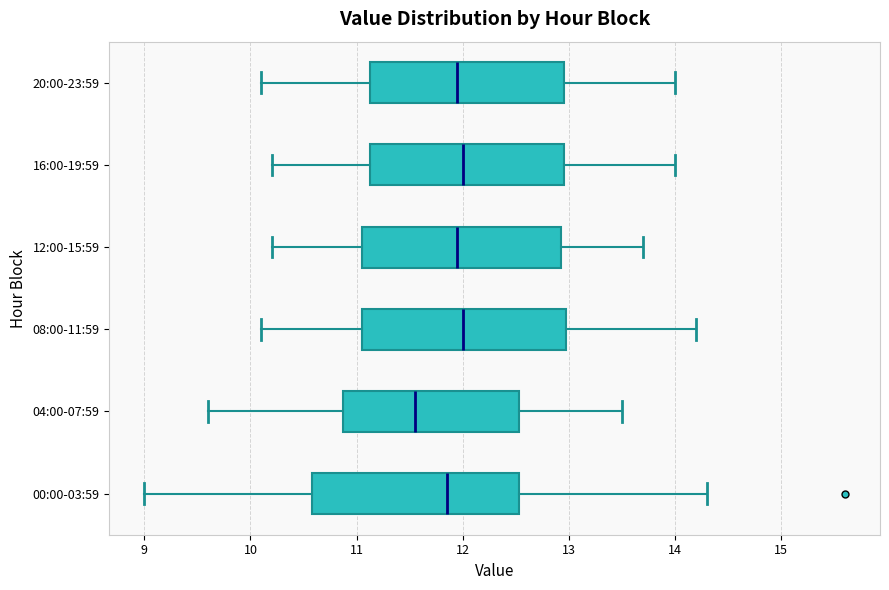

Reading bottom to top, read every box against the x-axis: the position of its median line, the range the box covers, and the ends of its whiskers. The values are not printed on the chart, so give them approximately, as read against the axis.

00:00-03:59: median 11.9, box 10.6 to 12.5, whiskers 9.0 to 14.3
04:00-07:59: median 11.6, box 10.9 to 12.5, whiskers 9.6 to 13.5
08:00-11:59: median 12.0, box 11.1 to 13.0, whiskers 10.1 to 14.2
12:00-15:59: median 12.0, box 11.1 to 12.9, whiskers 10.2 to 13.7
16:00-19:59: median 12.0, box 11.1 to 13.0, whiskers 10.2 to 14.0
20:00-23:59: median 12.0, box 11.1 to 13.0, whiskers 10.1 to 14.0